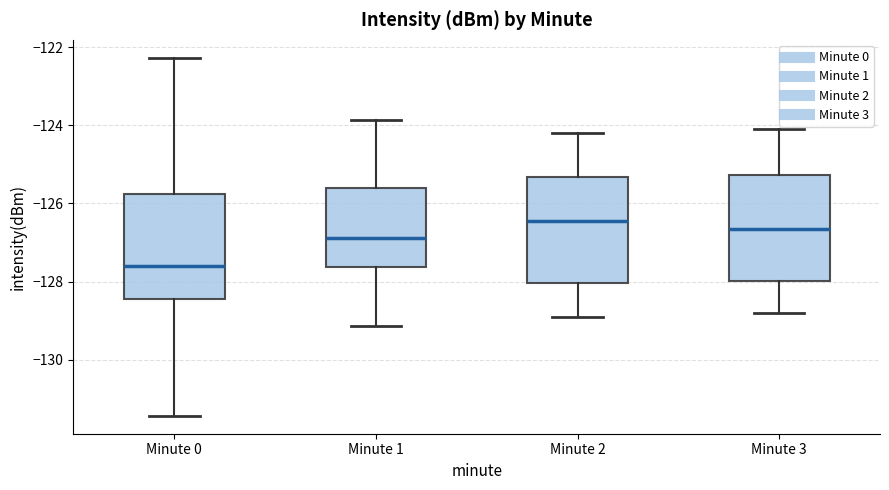

Reading left to right, read every box against the y-axis: the position of its median line, the range the box covers, and the ends of its whiskers. The values are not printed on the chart, so give them approximately, as read against the axis.

Minute 0: median -127.6, box -128.4 to -125.8, whiskers -131.4 to -122.2
Minute 1: median -126.8, box -127.6 to -125.6, whiskers -129.2 to -123.8
Minute 2: median -126.4, box -128.0 to -125.4, whiskers -128.8 to -124.2
Minute 3: median -126.6, box -128.0 to -125.2, whiskers -128.8 to -124.0